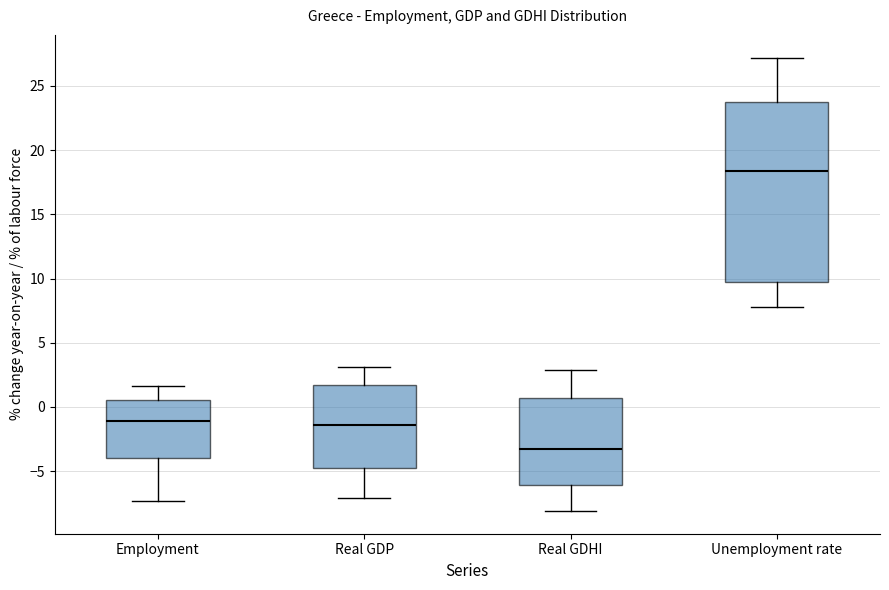

Which box has the highest median line?

Unemployment rate